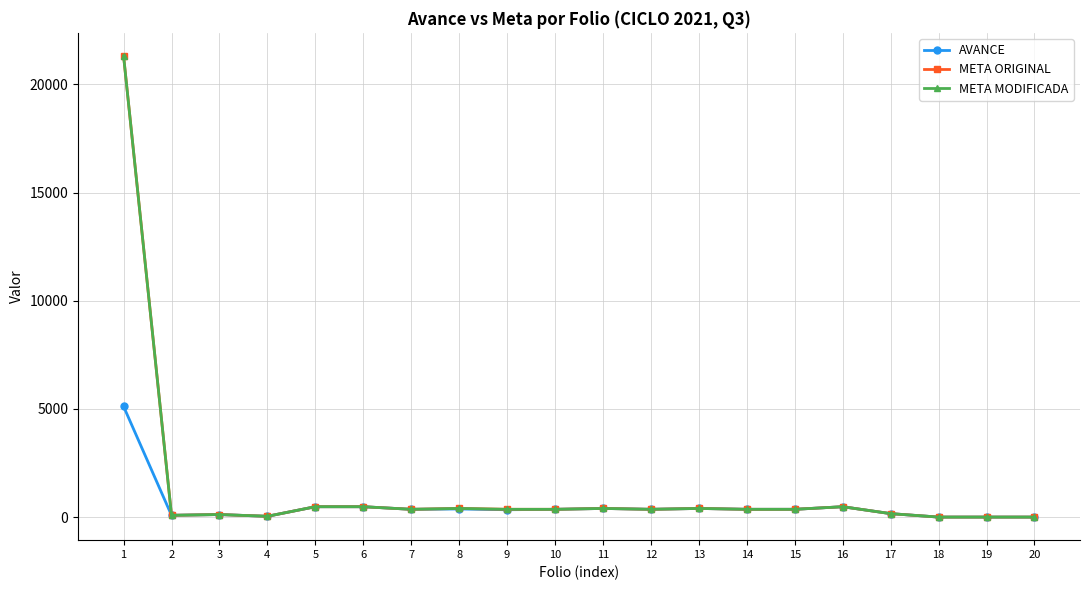

Does the chart have visible grid lines?

Yes